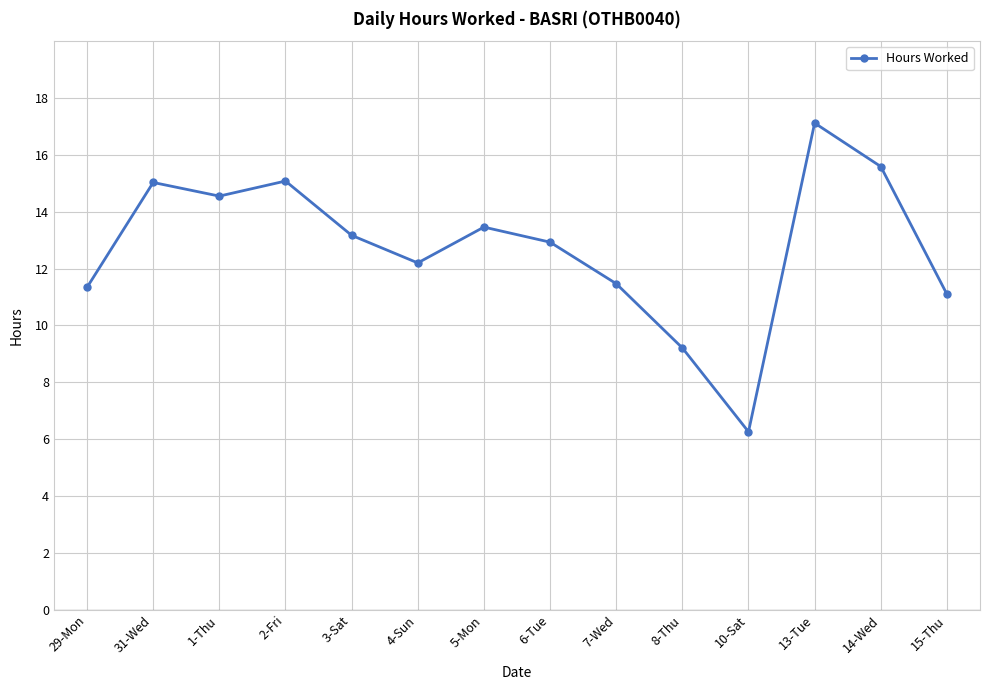

Is it true that the value at 6-Tue is 3.9?

False